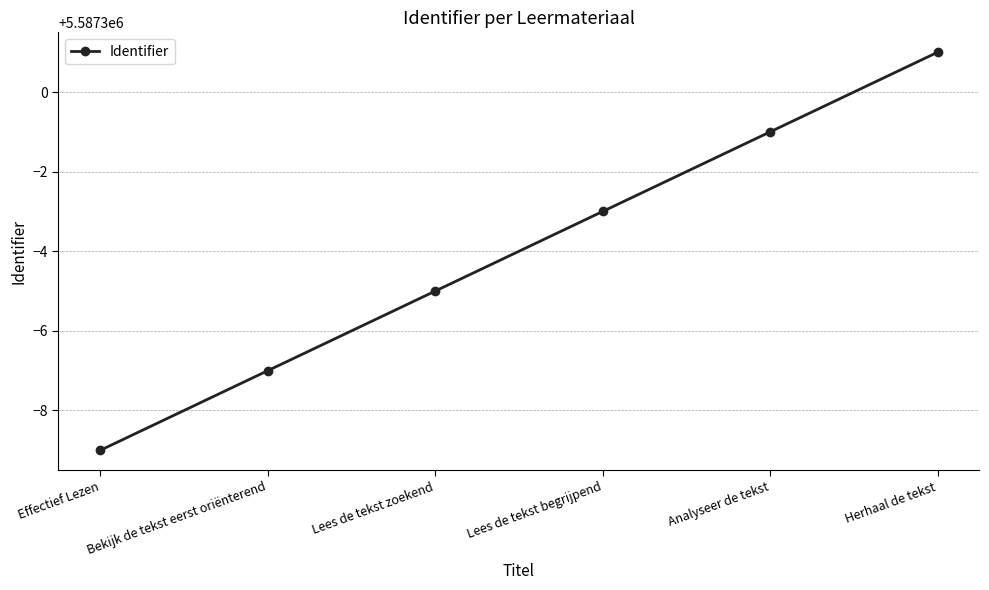

Reading left to right, list all the values displayed in this chart.

Effectief Lezen=5587291	Bekijk de tekst eerst oriënterend=5587293	Lees de tekst zoekend=5587295	Lees de tekst begrijpend=5587297	Analyseer de tekst=5587299	Herhaal de tekst=5587301